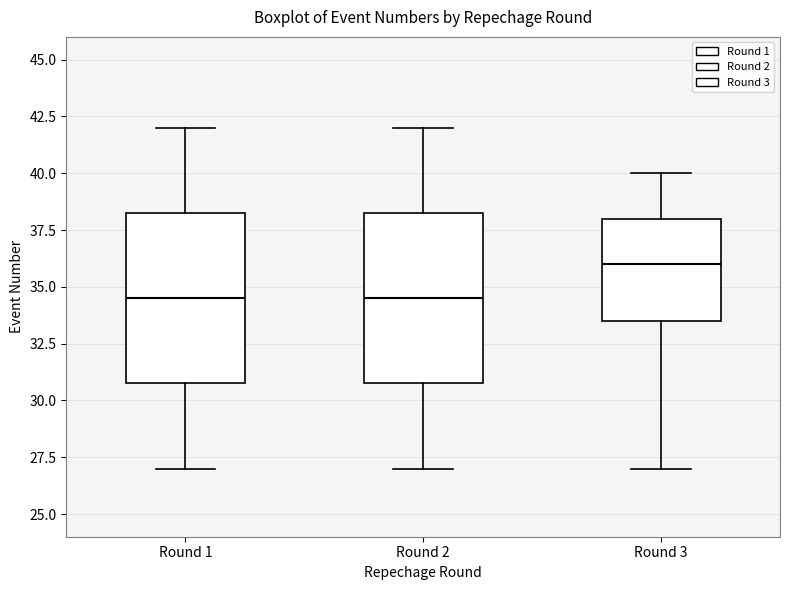

Reading left to right, read every box against the y-axis: the position of its median line, the range the box covers, and the ends of its whiskers. The values are not printed on the chart, so give them approximately, as read against the axis.

Round 1: median 34.5, box 31.0 to 38.5, whiskers 27.0 to 42.0
Round 2: median 34.5, box 31.0 to 38.5, whiskers 27.0 to 42.0
Round 3: median 36.0, box 33.5 to 38.0, whiskers 27.0 to 40.0